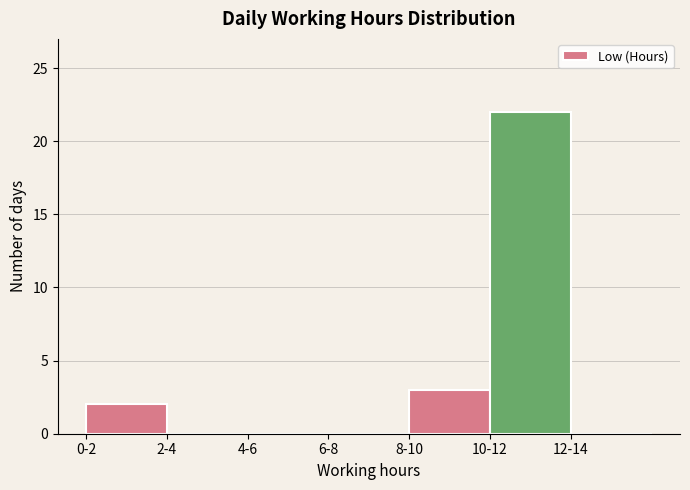

Reading left to right, extract all data points from this chart.

0-2=2	2-4=0	4-6=0	6-8=0	8-10=3	10-12=22	12-14=0